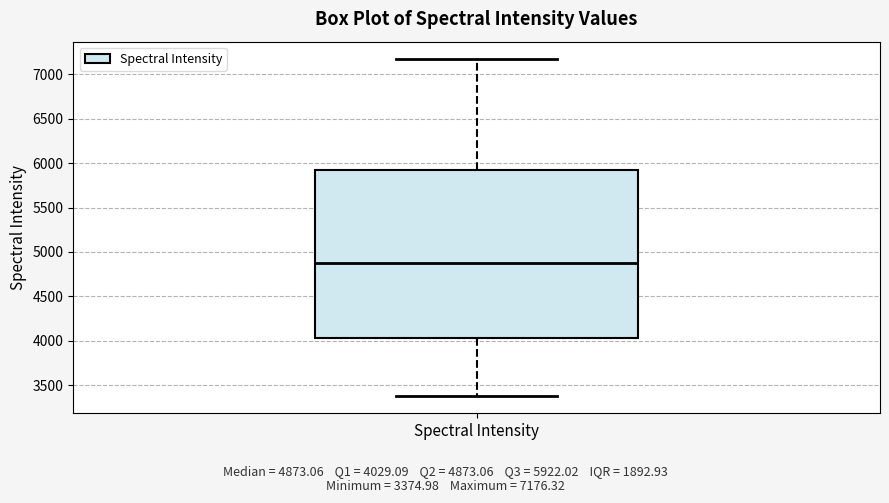

Where is the upper edge of the box for Spectral Intensity on the y-axis? The values are not printed on the chart, so give them approximately, as read against the axis.

5900